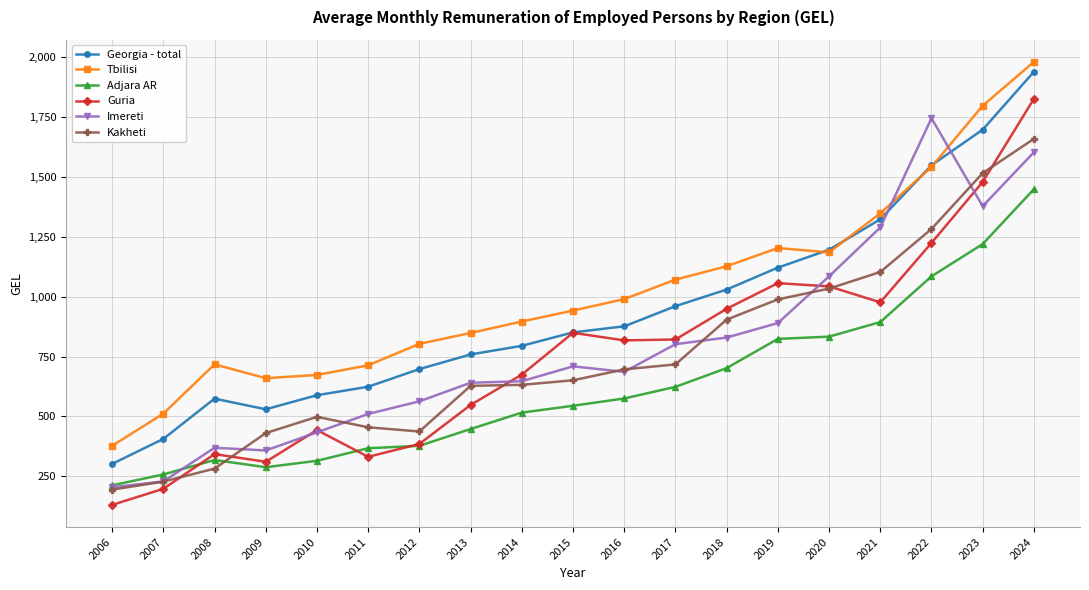

What is the highest value of the Guria series?

1826.8